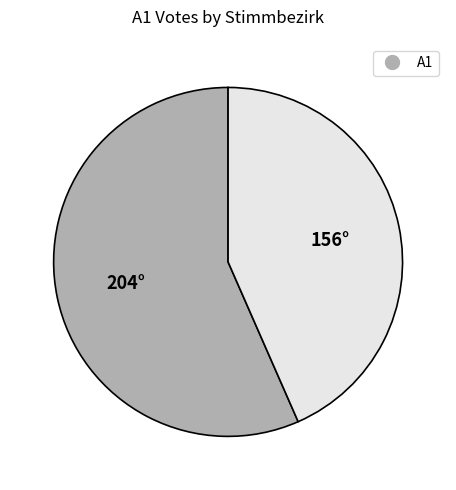

Count the number of slices in the pie.

2